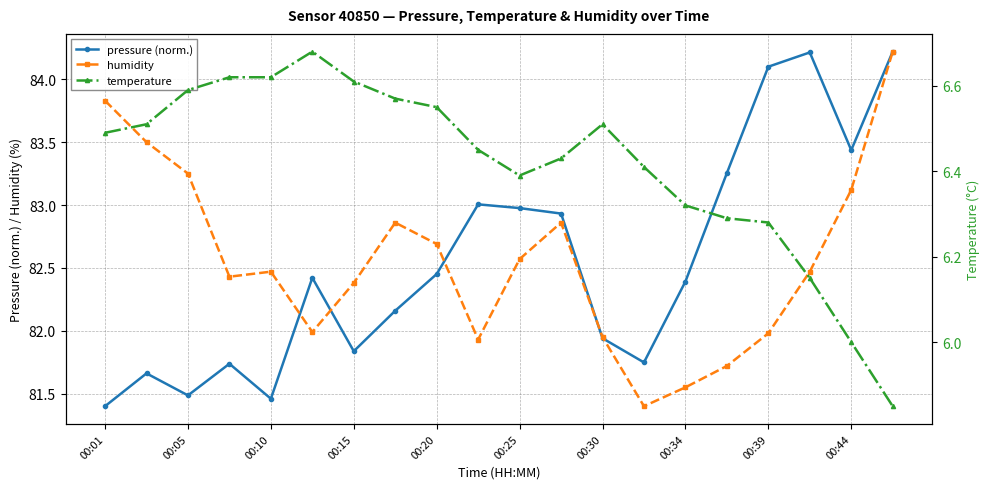

At 15, list the series in order from largest to smallest.

pressure (norm.), humidity, temperature